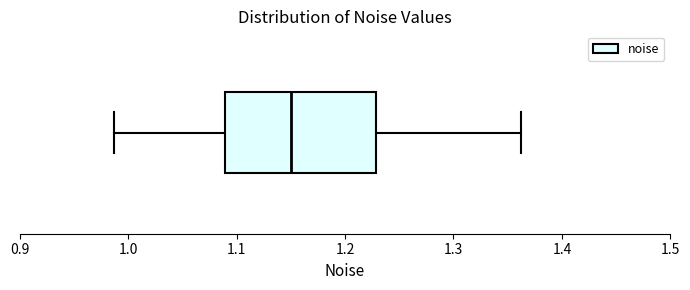

Read this box plot against the x-axis: the position of the median line, the range covered by the box, and the ends of both whiskers. The values are not printed on the chart, so give them approximately, as read against the axis.

median 1.15, box 1.09 to 1.23, whiskers 0.99 to 1.36